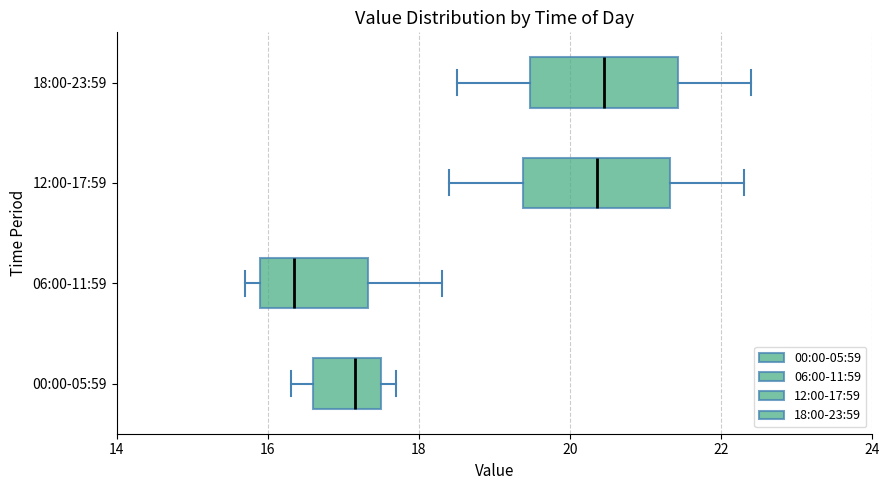

Which box has the furthest to the left median line?

06:00-11:59